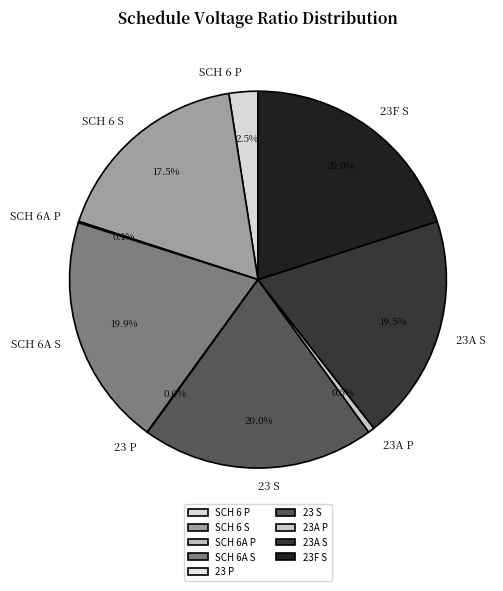

Combined, do SCH 6A S and 23A S account for over 50%?

No